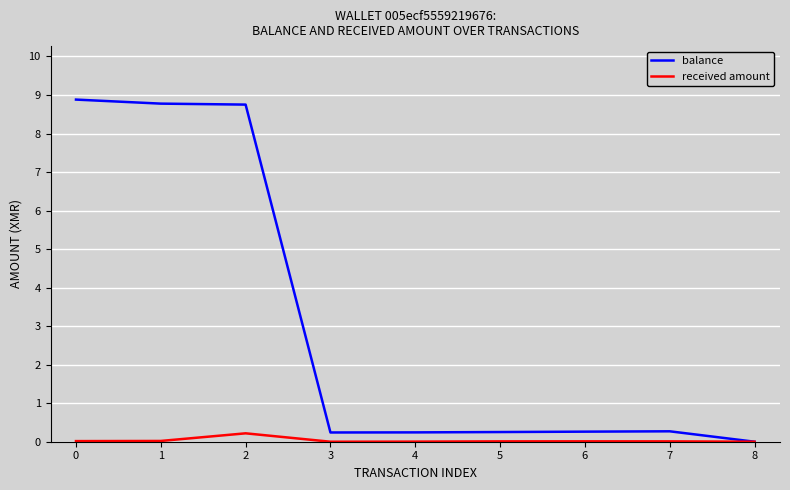

Is the value of balance at 0 greater than the value of received amount at 6?

Yes